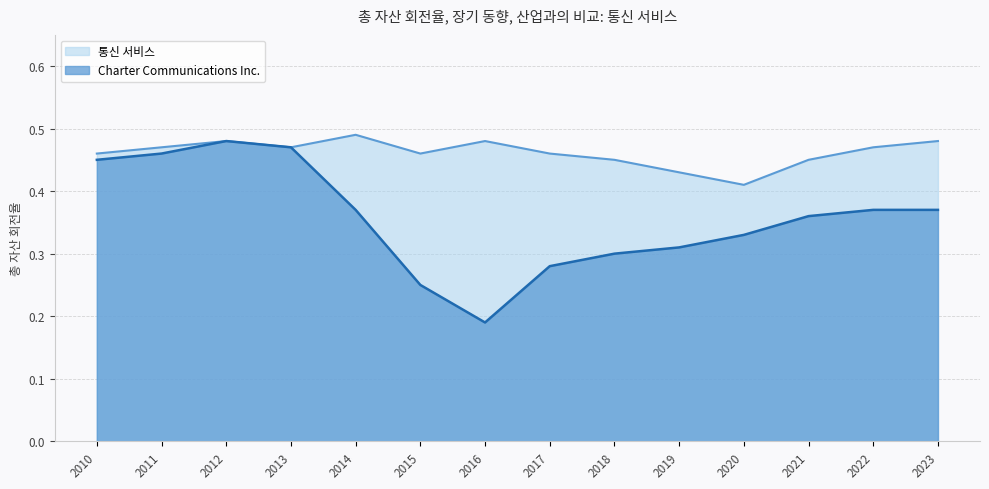

Does the chart have visible grid lines?

Yes